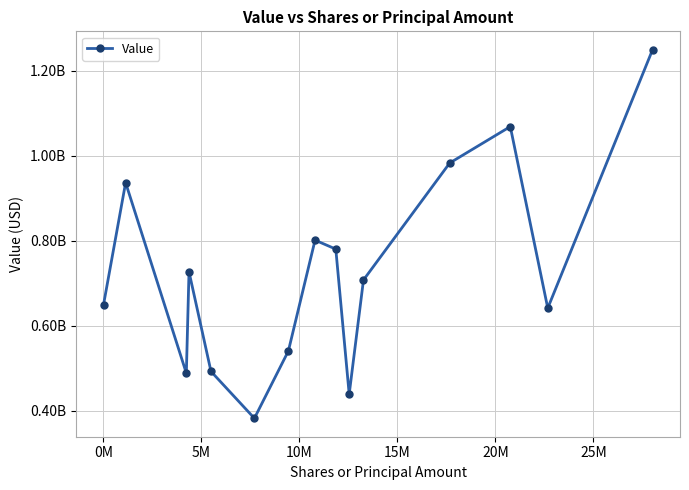

Is this an area chart (filled region under the line)?

No